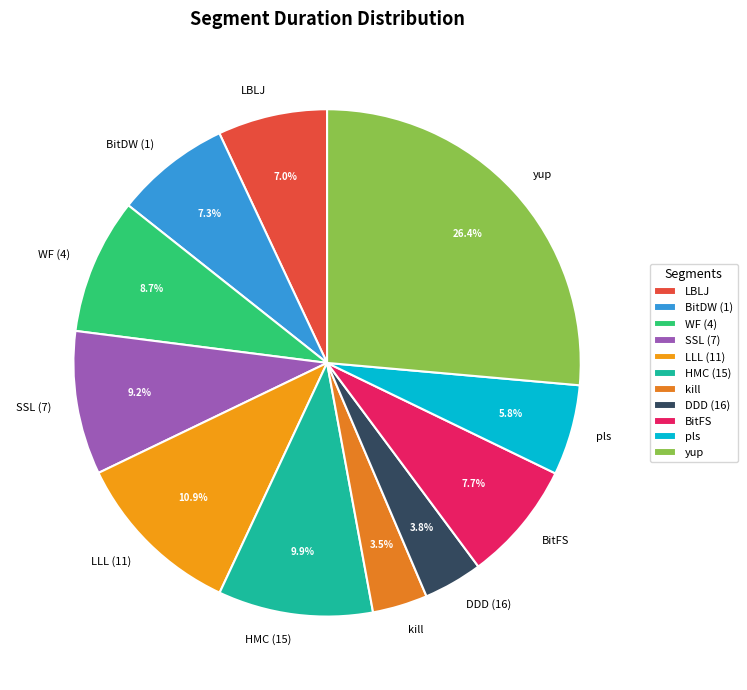

Is it true that SSL (7) is 9% of the pie?

True